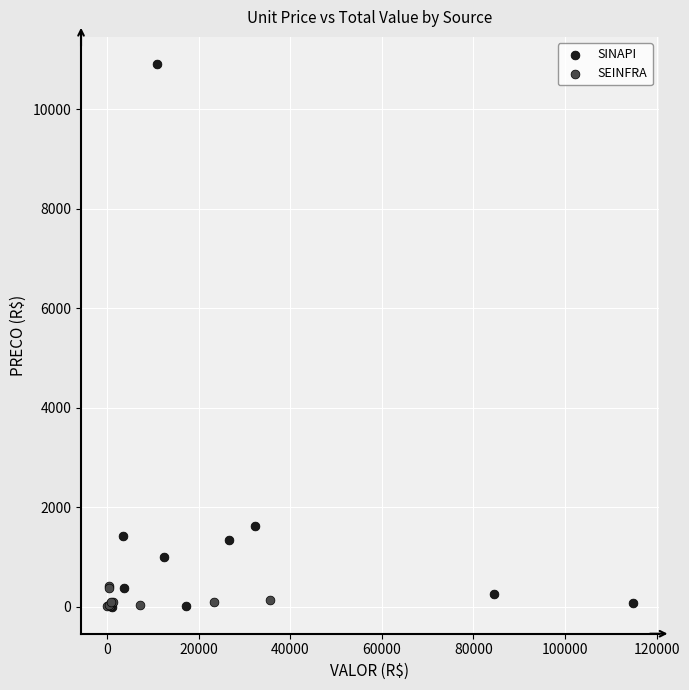

Which series has the largest Y range (max minus min)?

SINAPI